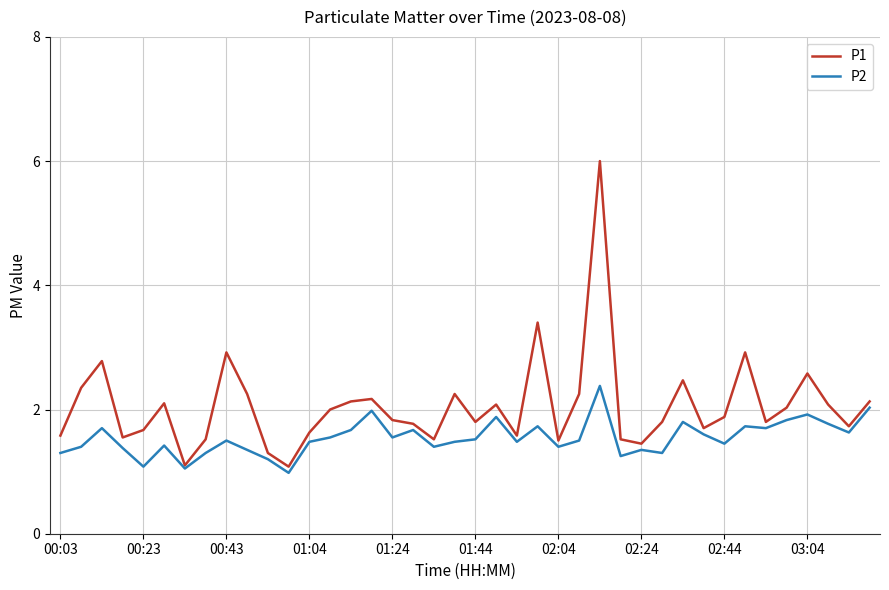

Rank the series by their average value, from lowest to highest.

P2, P1